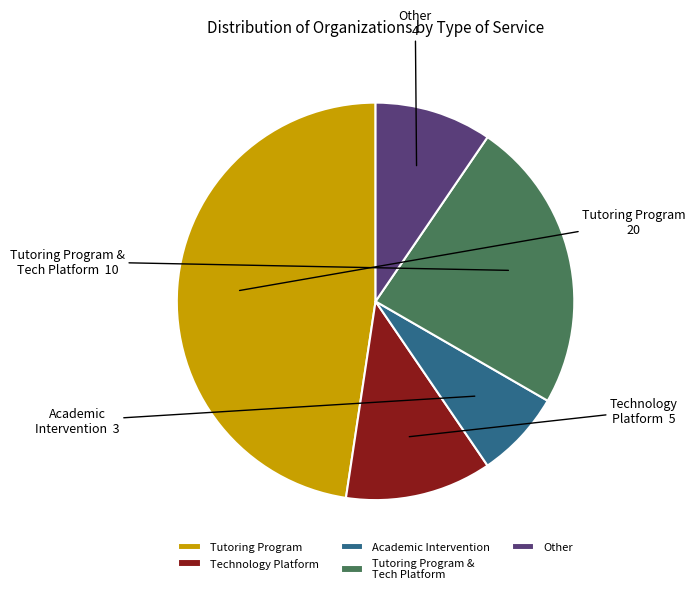

Between Other and Tutoring Program, which is larger?

Tutoring Program